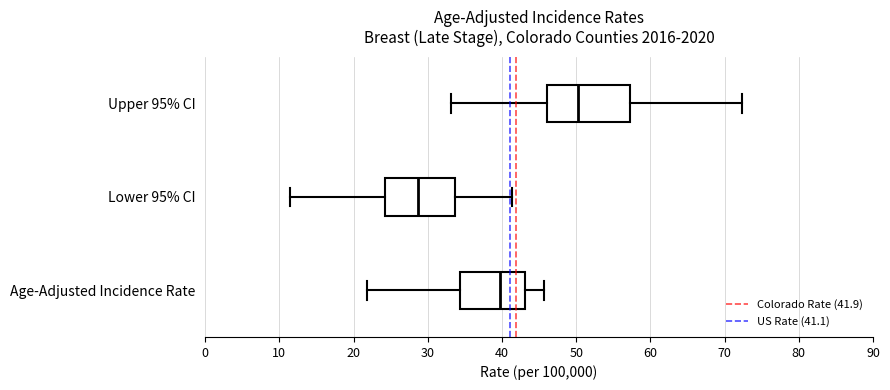

Which box has the furthest to the right median line?

Upper 95% CI